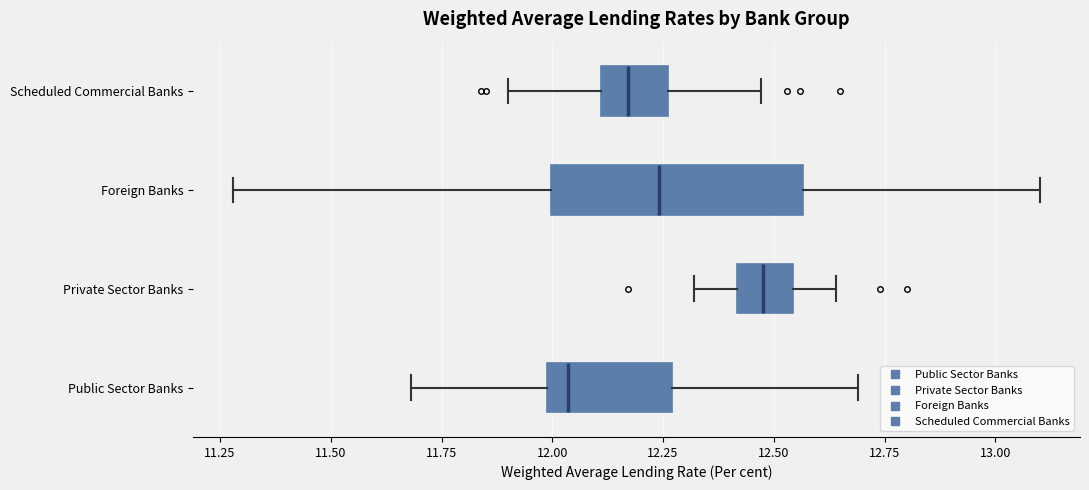

Where is the left edge of the box for Scheduled Commercial Banks on the x-axis? The values are not printed on the chart, so give them approximately, as read against the axis.

12.10